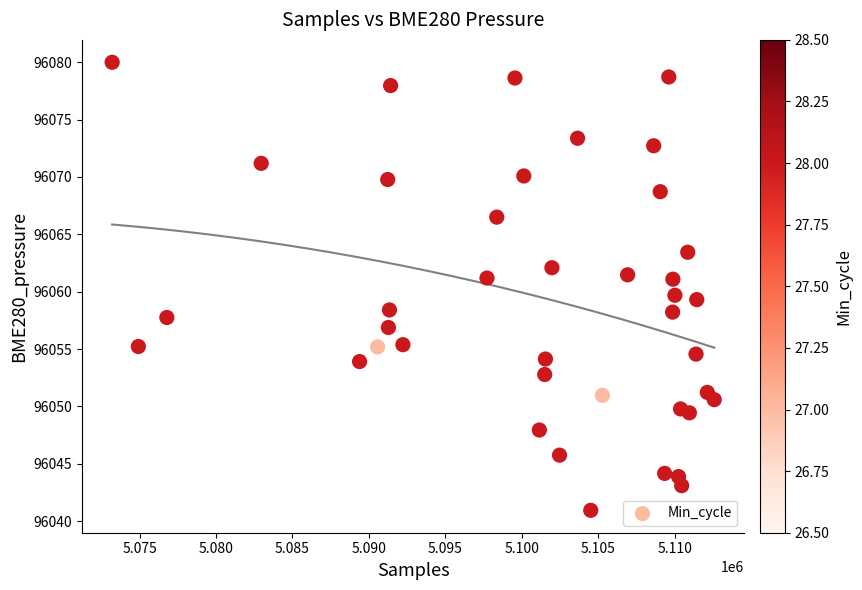

What is the range of X values (max minus min)?

39372.0